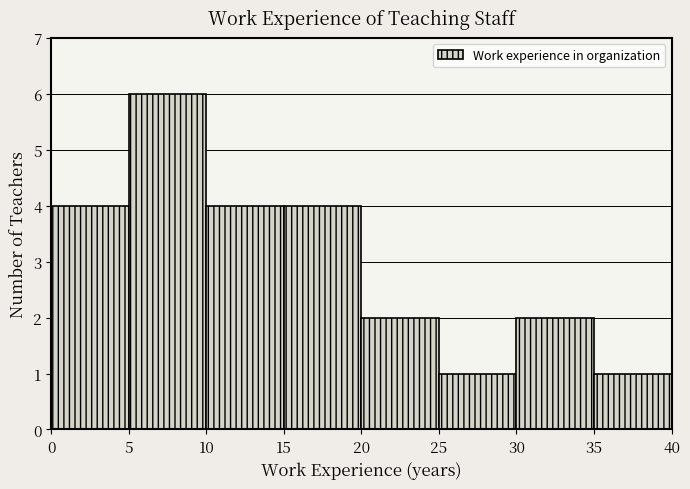

What is the height of the bar covering 30 to 35 on the x-axis? The values are not printed on the chart, so give them approximately, as read against the axis.

2